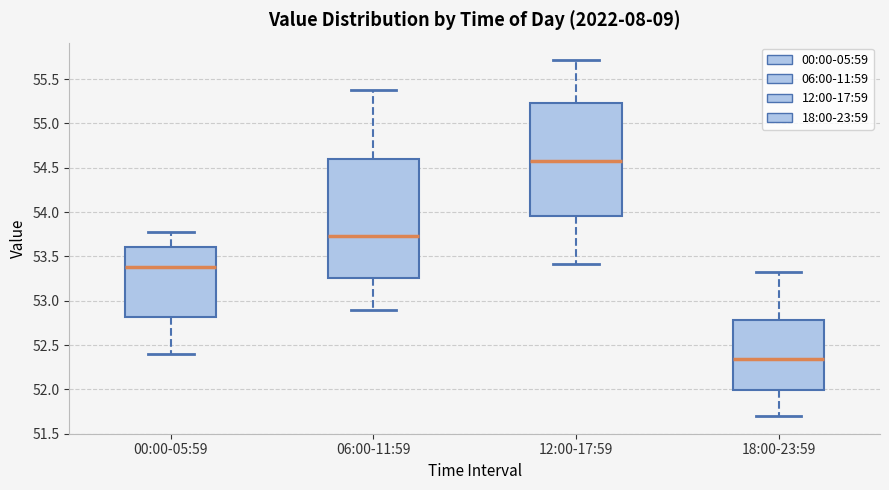

Which box is the tallest, from its lower edge to its upper edge?

06:00-11:59